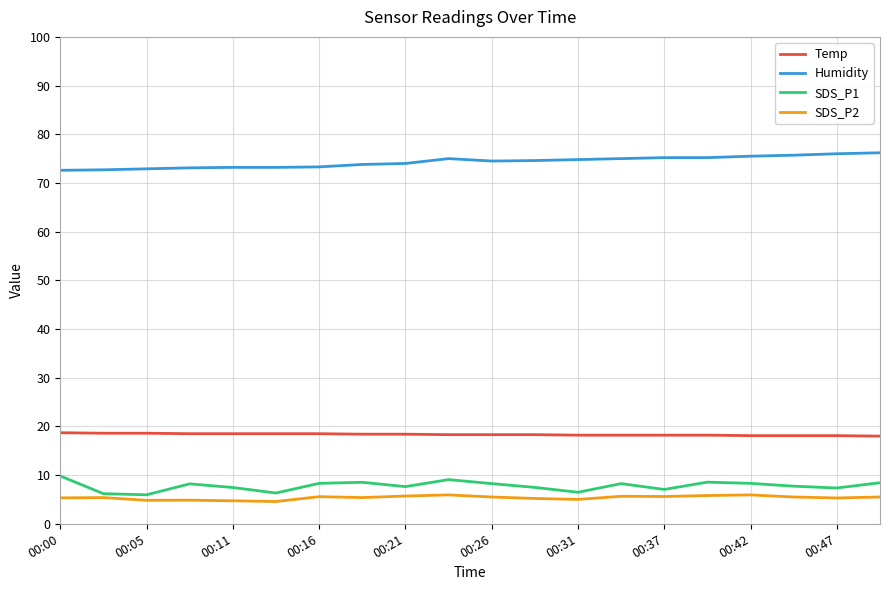

What is the lowest value of the SDS_P2 series?

4.6